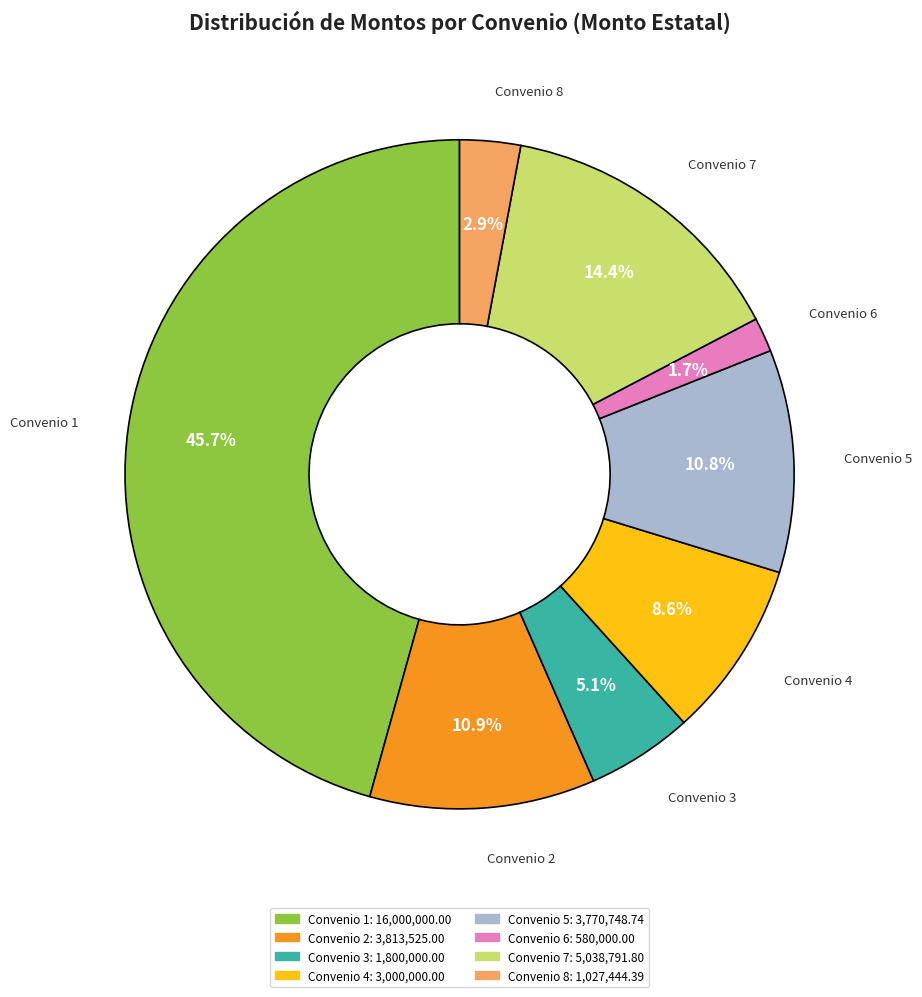

The Convenio 7 slice represents 14% of the pie. True or false?

True